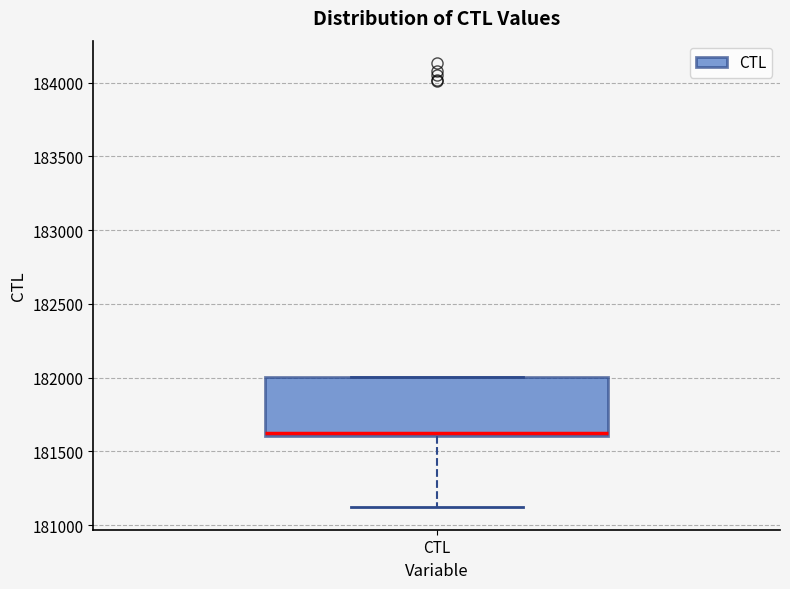

Where is the lower edge of the box for CTL on the y-axis? The values are not printed on the chart, so give them approximately, as read against the axis.

181600